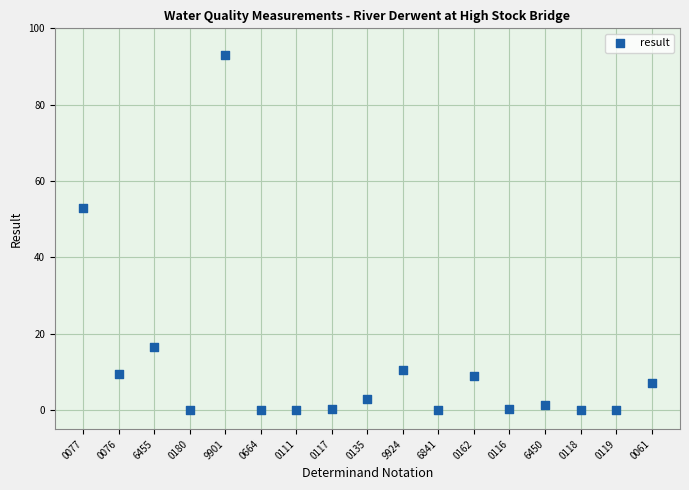

What Y value in the scatter plot is closest to 46?

53.0